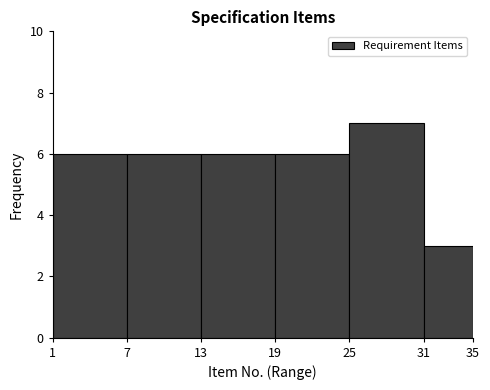

How tall is the bar that spans 25 to 31 on the x-axis? The values are not printed on the chart, so give them approximately, as read against the axis.

7